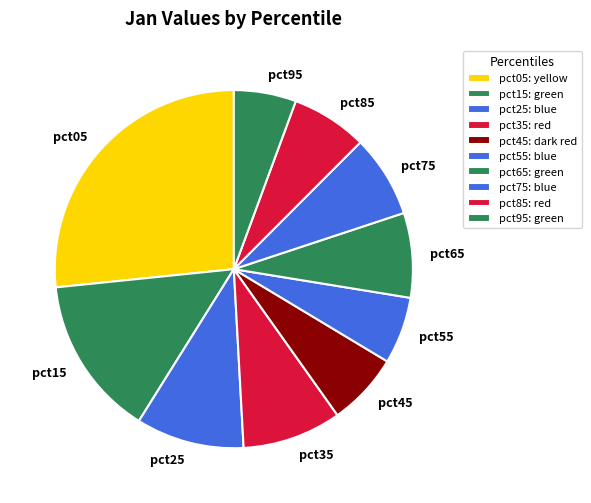

What is the largest slice in the pie chart?

pct05